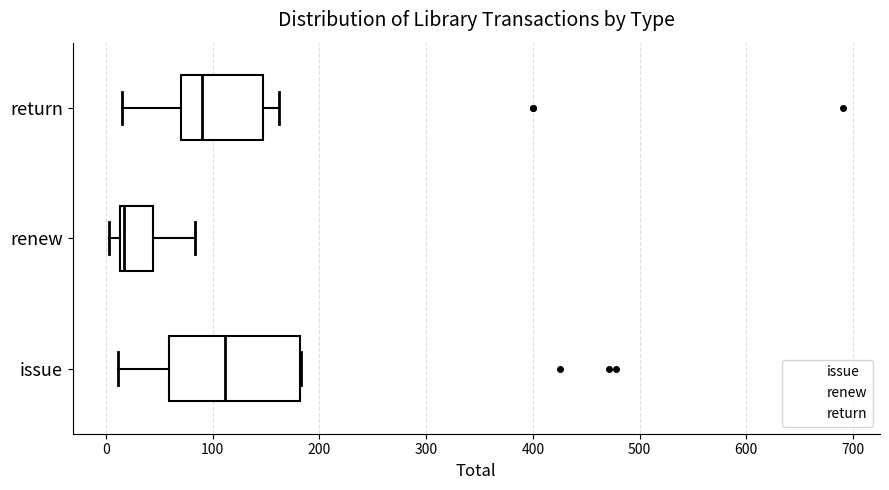

Which box is the widest, from its left edge to its right edge?

issue